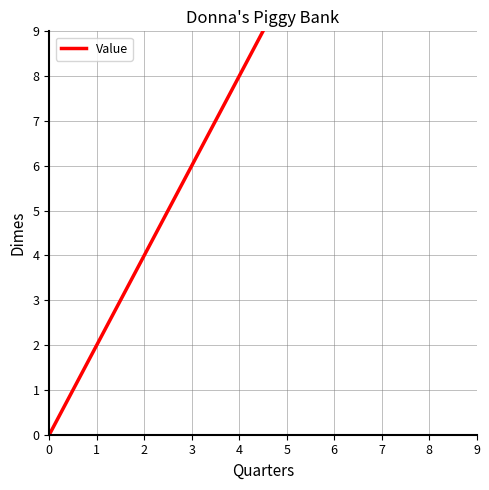

The chart shows a value of 16 at 8. True or false?

True